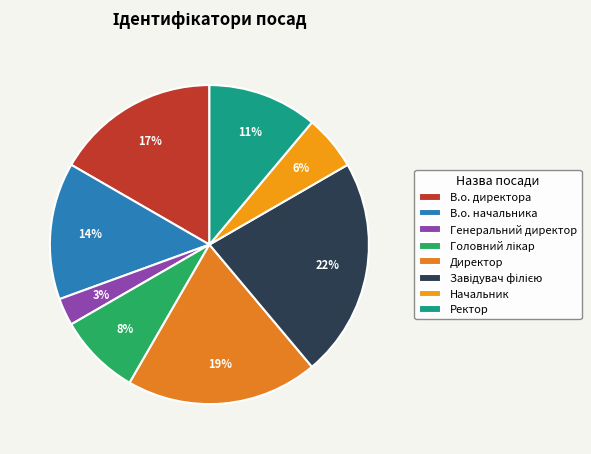

Count the number of slices in the pie.

8